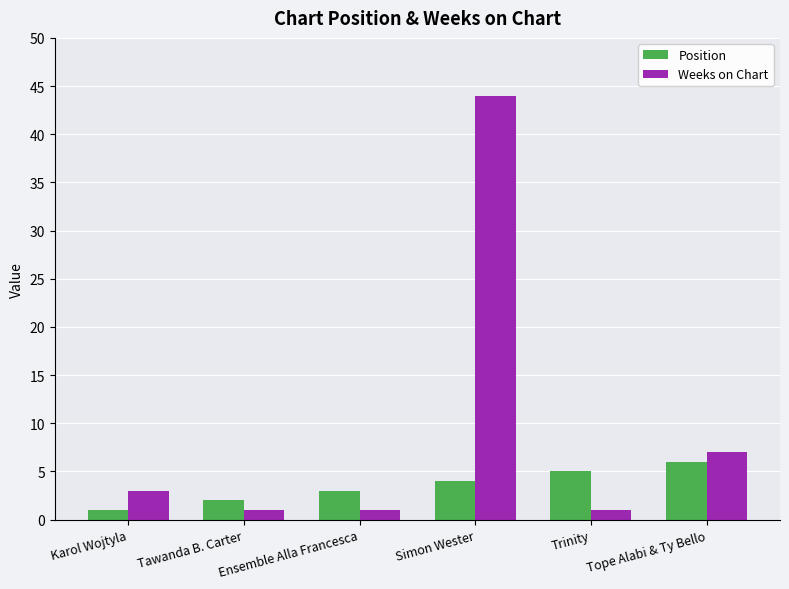

What is the sum of the Weeks on Chart values at Karol Wojtyla and Tawanda B. Carter?

4